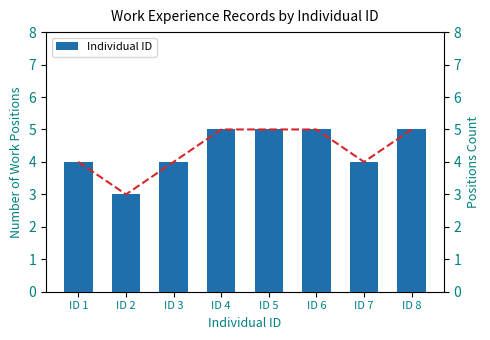

How many Individual ID values are between 4 and 5?

7